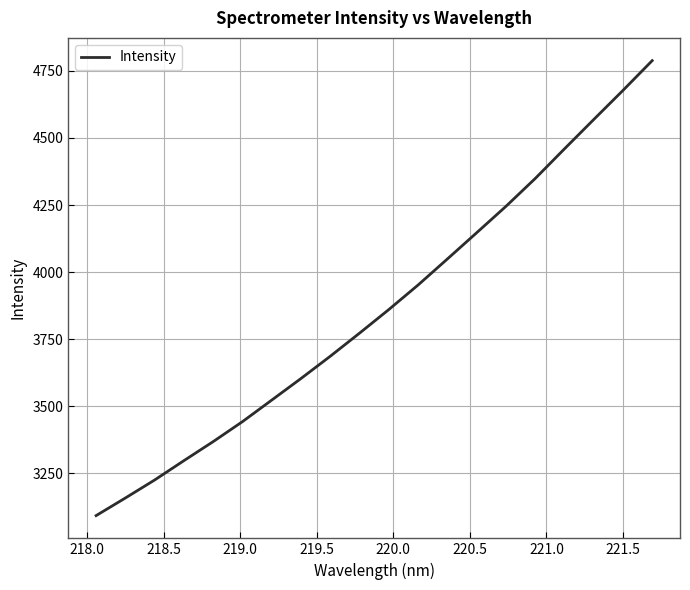

What is the maximum value shown in the chart?

4788.1